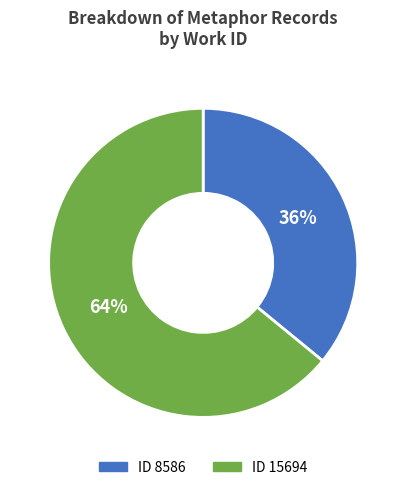

To the nearest percent, what is the difference between the largest and smallest slice percentages?

28%